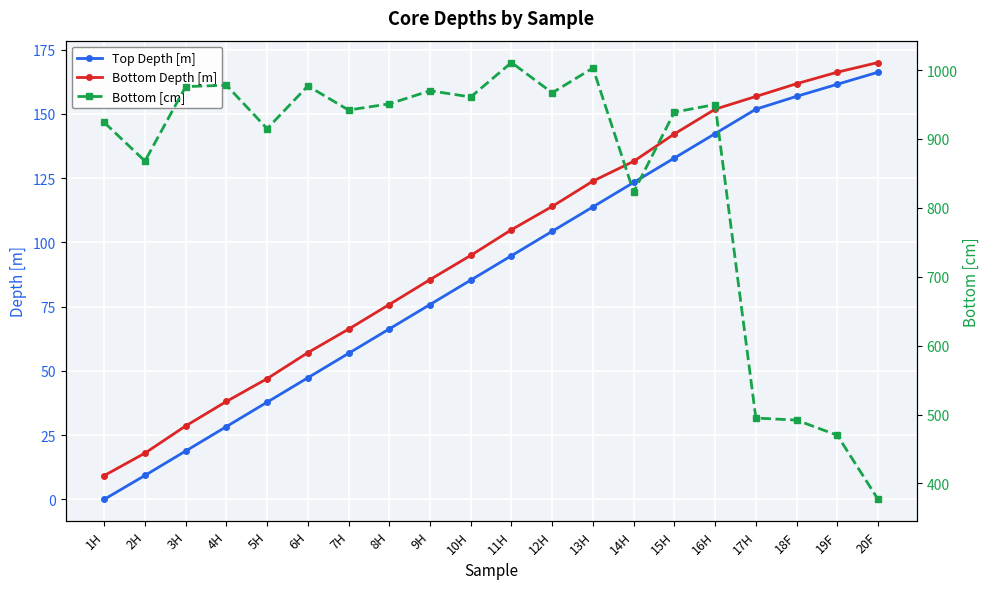

How many lines are shown in the chart?

3